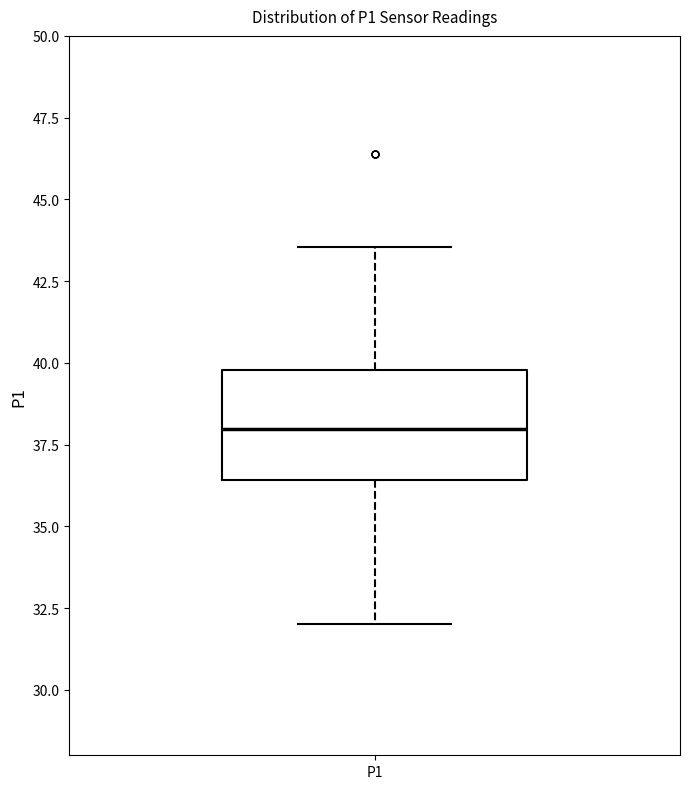

Transcribe this box plot: give where the median line is, the range the box spans, and where the two whiskers end, as read against the y-axis. The values are not printed on the chart, so give them approximately, as read against the axis.

median 38.0, box 36.5 to 40.0, whiskers 32.0 to 43.5